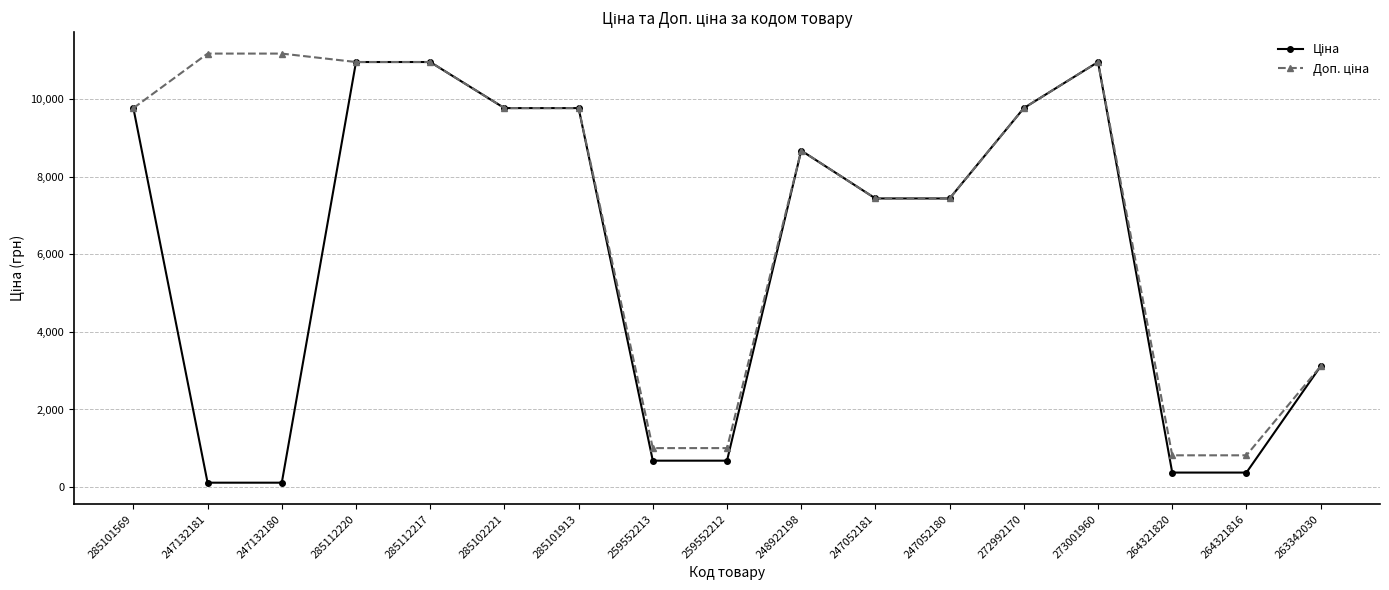

How many categories are shown in the chart?

17